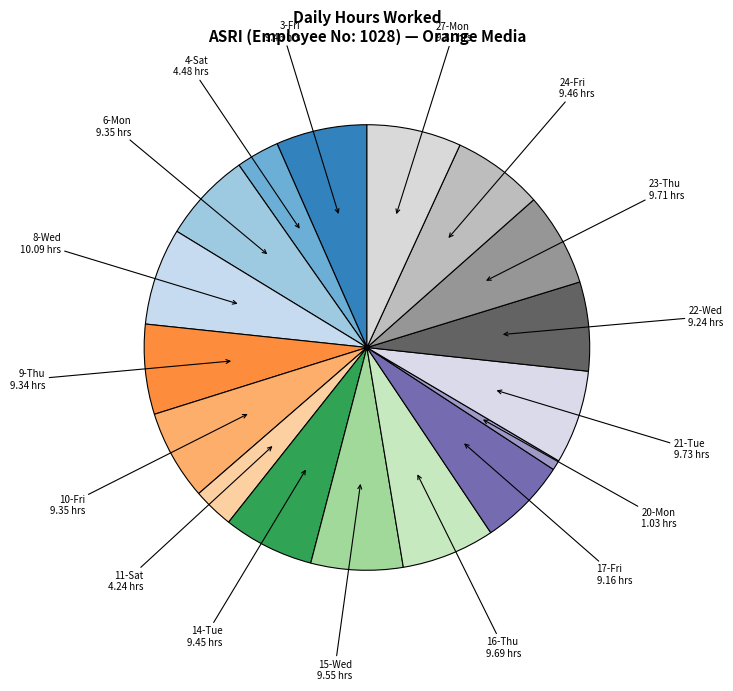

How many segments does this pie chart have?

17